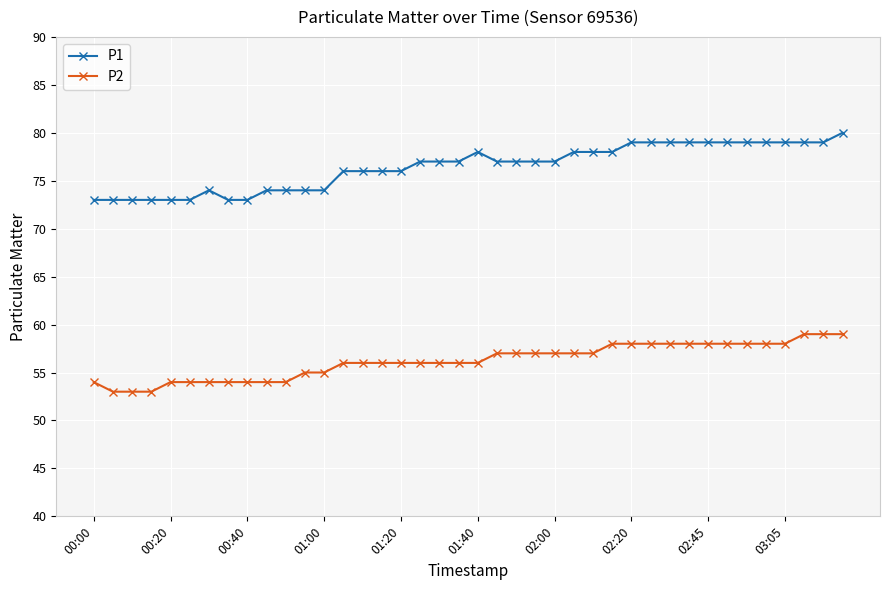

True or false: P1 and P2 intersect in this chart.

False